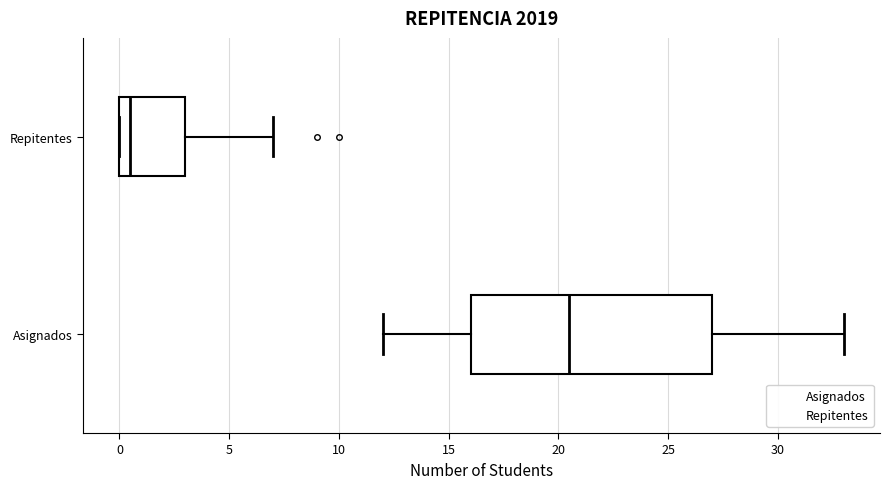

Which box's median line is the furthest to the right?

Asignados